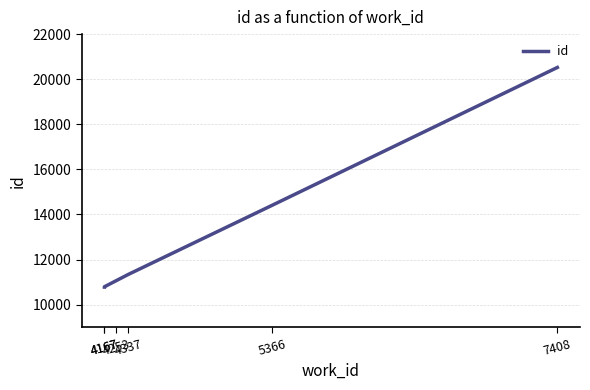

Reading left to right, list all the values displayed in this chart.

4167=10781	4167=10793	4253=11069	4337=11338	5366=14404	7408=20521